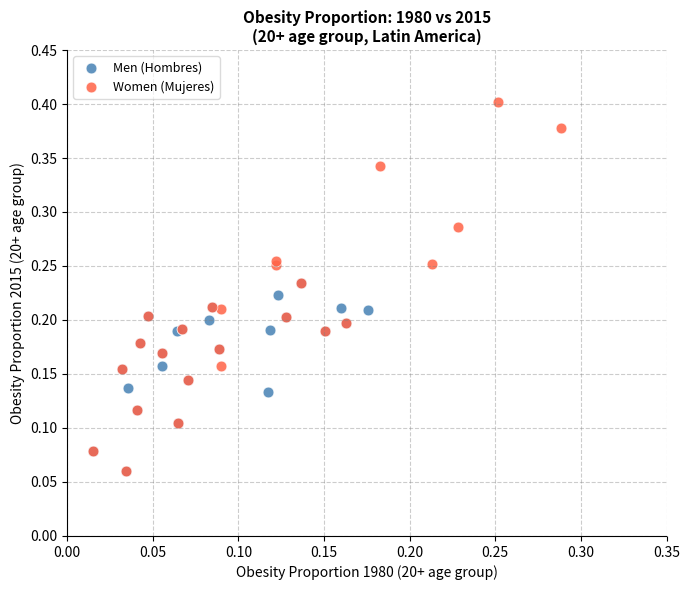

Which series reaches the maximum Y coordinate?

Women (Mujeres)